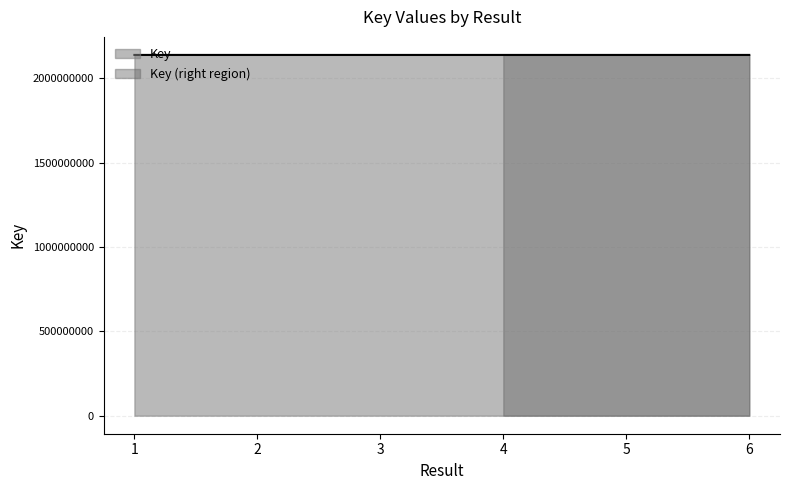

What is the change in value from 2 to 4?

-1936